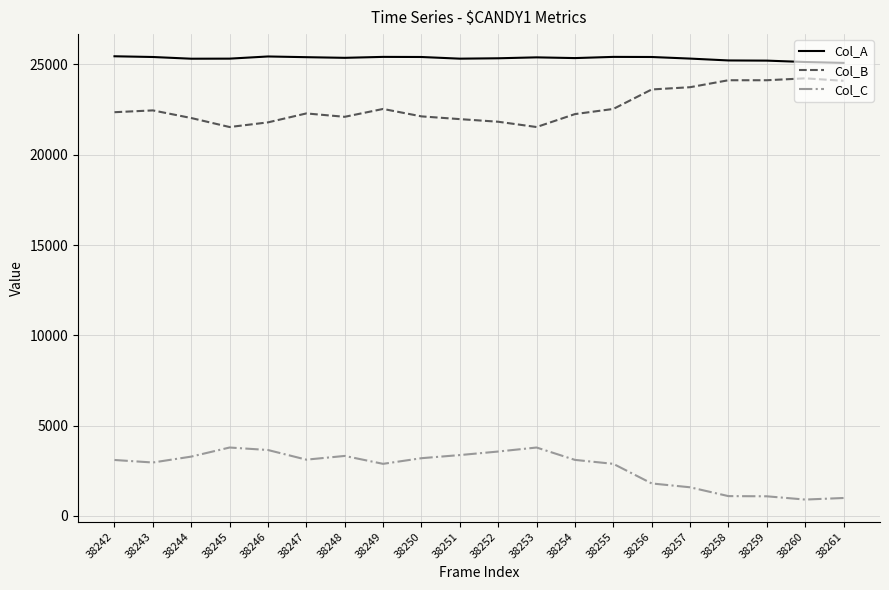

True or false: Col_B has a value of 10212 at 38252.

False